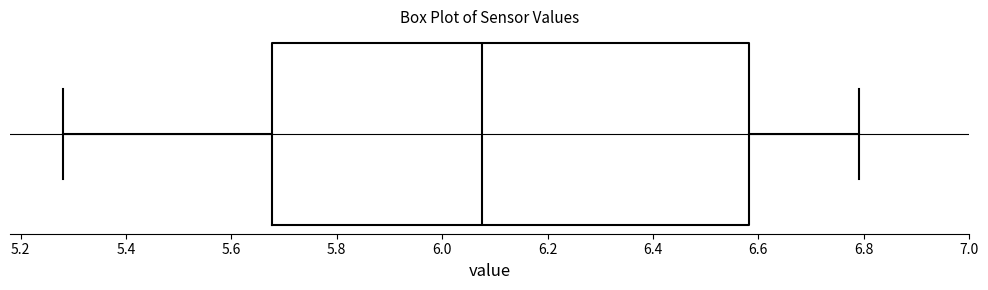

Transcribe this box plot: give where the median line is, the range the box spans, and where the two whiskers end, as read against the x-axis. The values are not printed on the chart, so give them approximately, as read against the axis.

median 6.08, box 5.68 to 6.58, whiskers 5.28 to 6.80